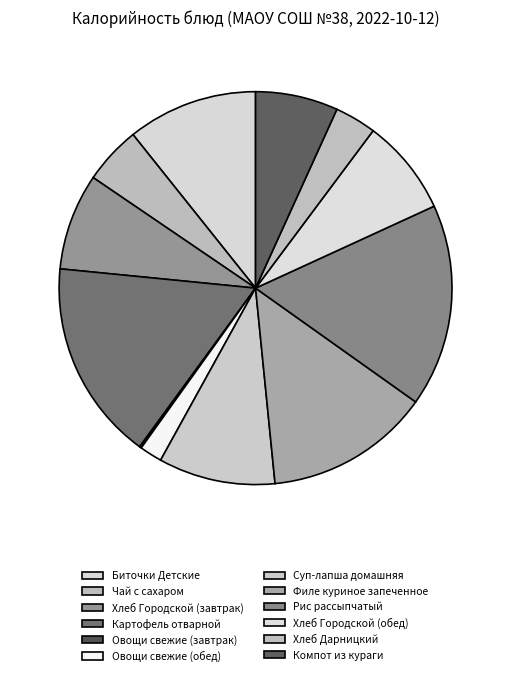

True or false: Хлеб Городской (обед) accounts for 14% of the total.

False